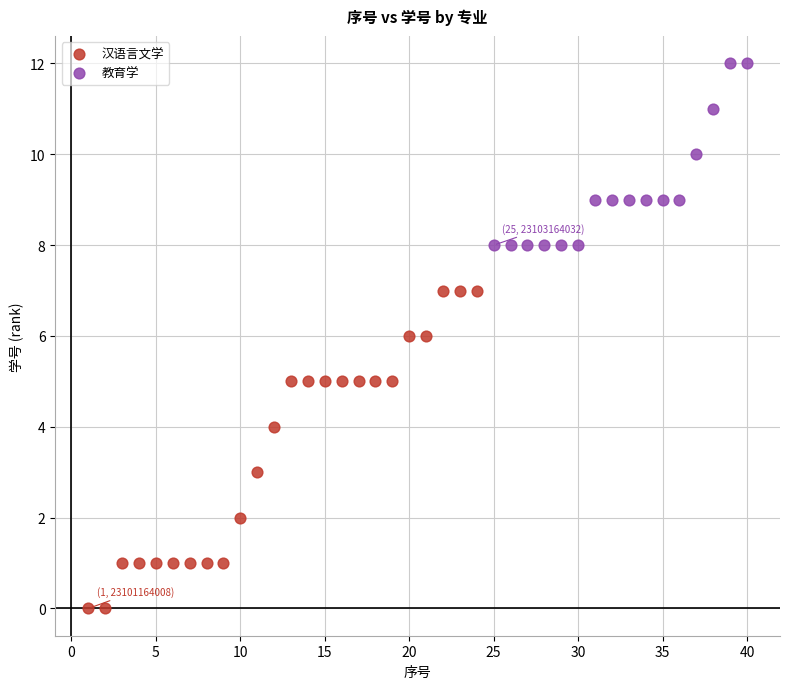

Which series contains the lowest Y value?

汉语言文学